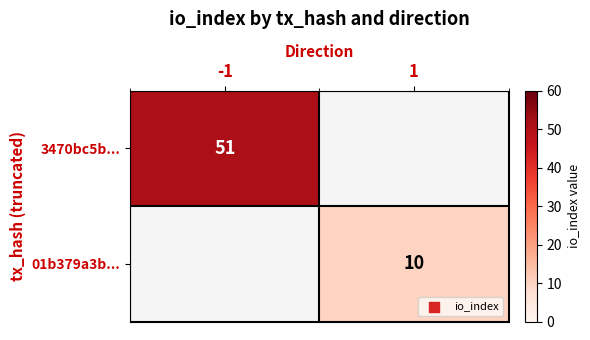

The 3470bc5b... series shows 79 at -1. True or false?

False